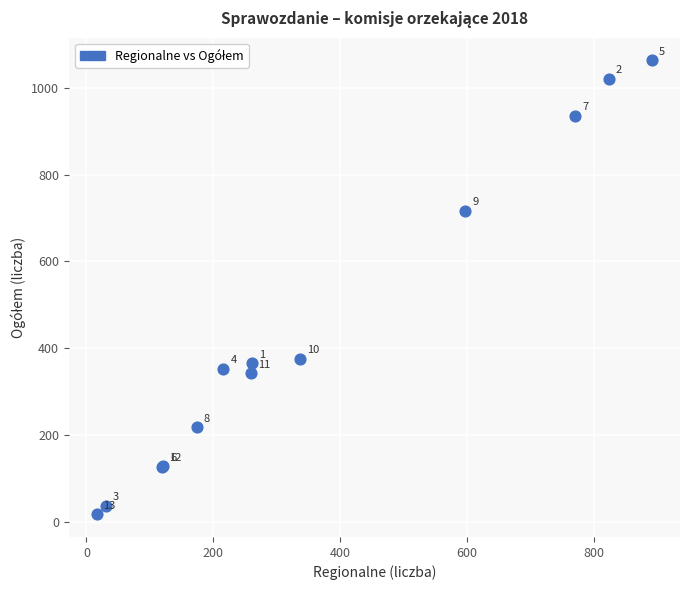

What Y value in the scatter plot is closest to 540?

375